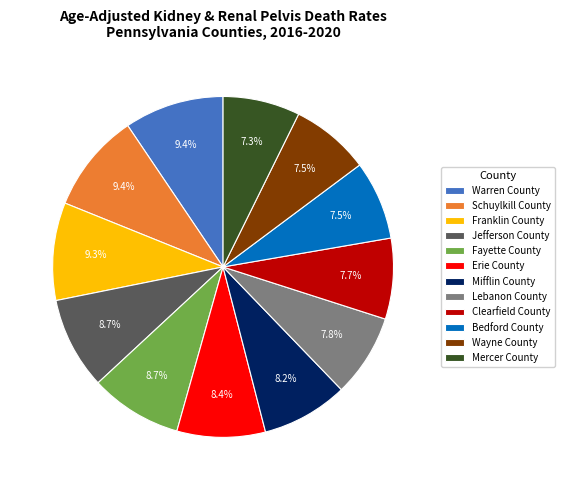

Count the number of slices in the pie.

12